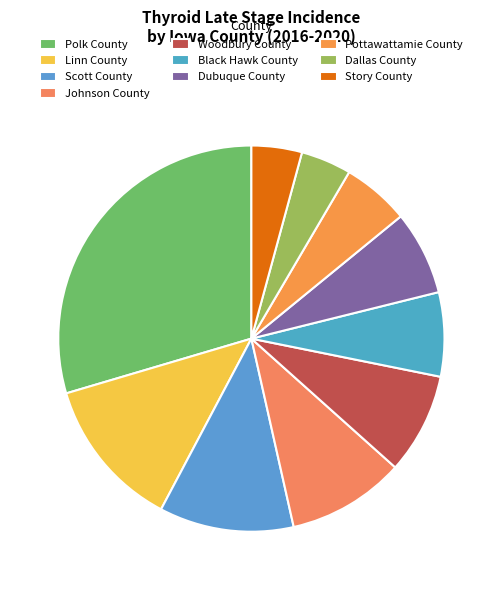

What is the total percentage of Woodbury County and Scott County?

19.7%